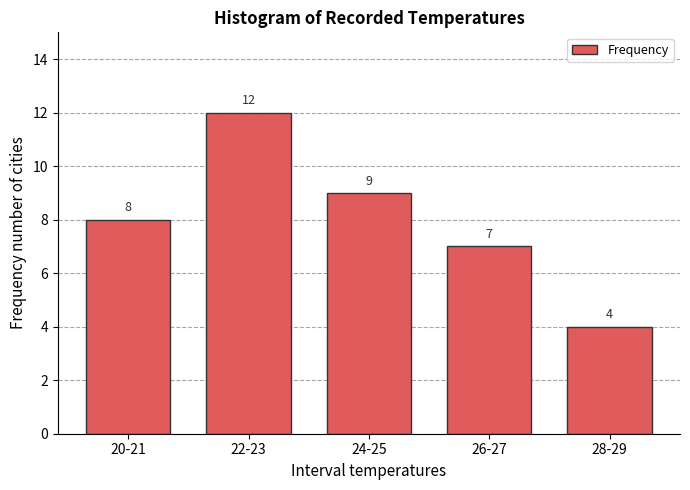

Reading left to right, extract all data points from this chart.

20-21=8	22-23=12	24-25=9	26-27=7	28-29=4